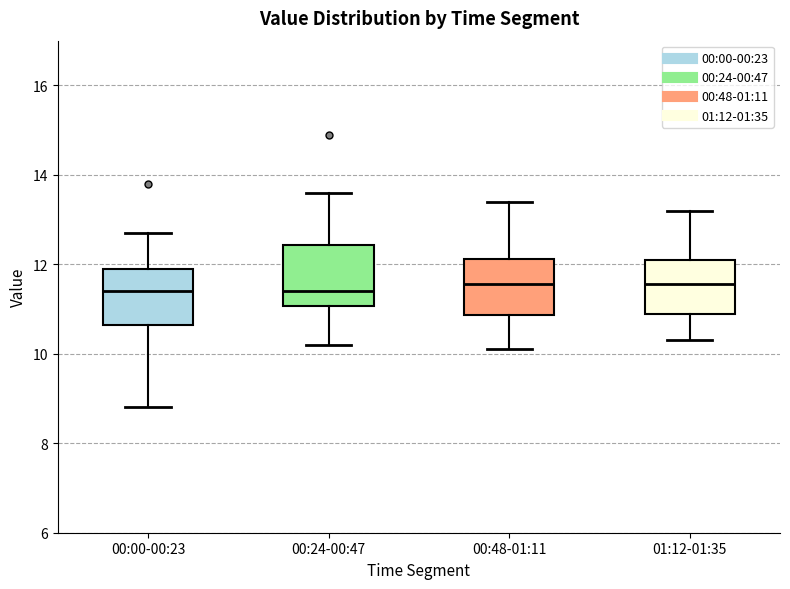

Reading left to right, read every box against the y-axis: the position of its median line, the range the box covers, and the ends of its whiskers. The values are not printed on the chart, so give them approximately, as read against the axis.

00:00-00:23: median 11.4, box 10.6 to 12.0, whiskers 8.8 to 12.8
00:24-00:47: median 11.4, box 11.0 to 12.4, whiskers 10.2 to 13.6
00:48-01:11: median 11.6, box 10.8 to 12.2, whiskers 10.2 to 13.4
01:12-01:35: median 11.6, box 11.0 to 12.2, whiskers 10.4 to 13.2